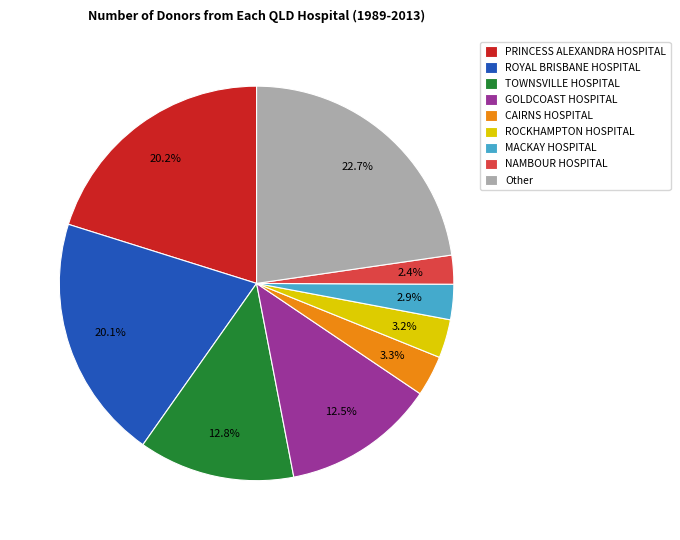

Count the number of slices in the pie.

9